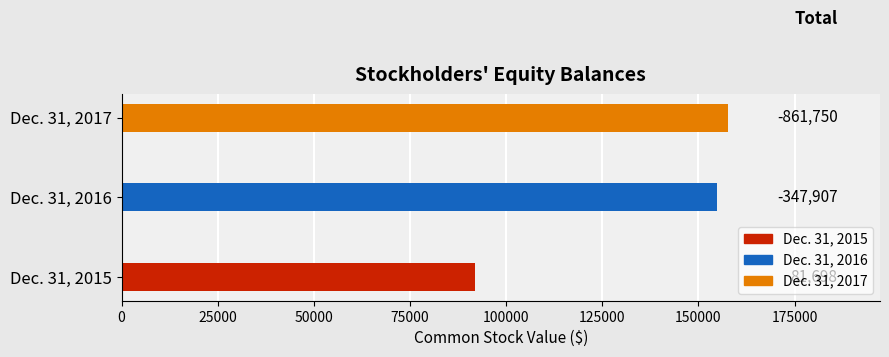

Are the bars horizontal?

Yes